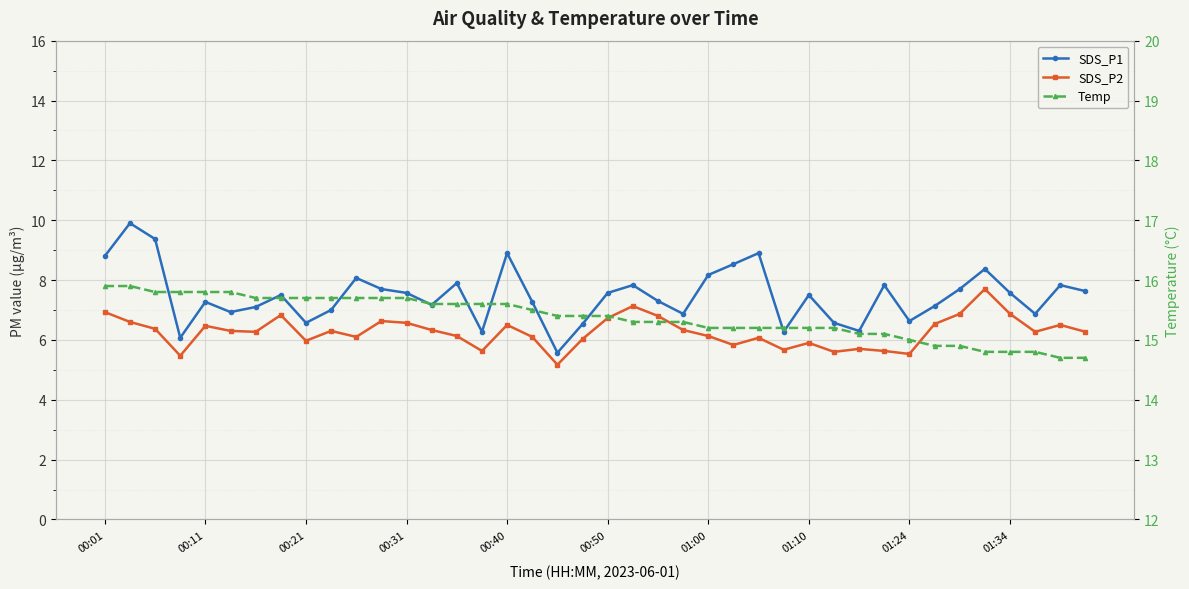

True or false: SDS_P1 and SDS_P2 intersect in this chart.

False